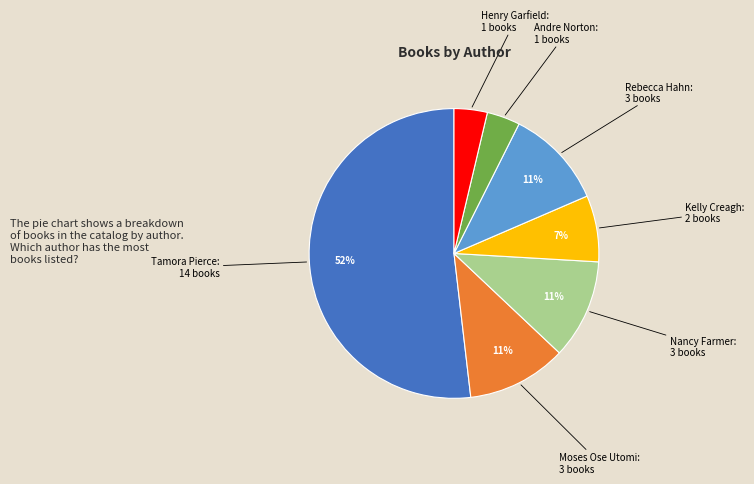

To the nearest percent, what is the average slice percentage?

14%